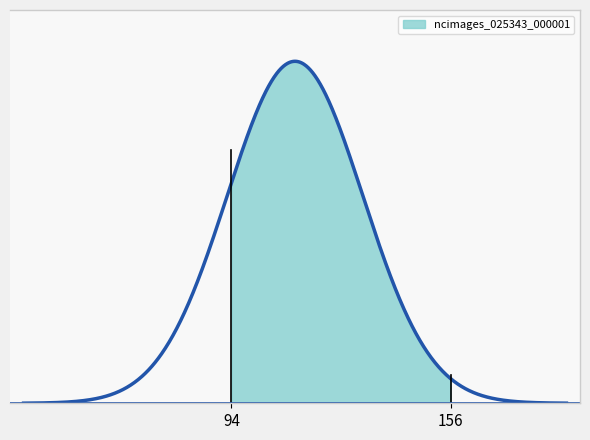

The chart shows a value of 0 at 11. True or false?

True